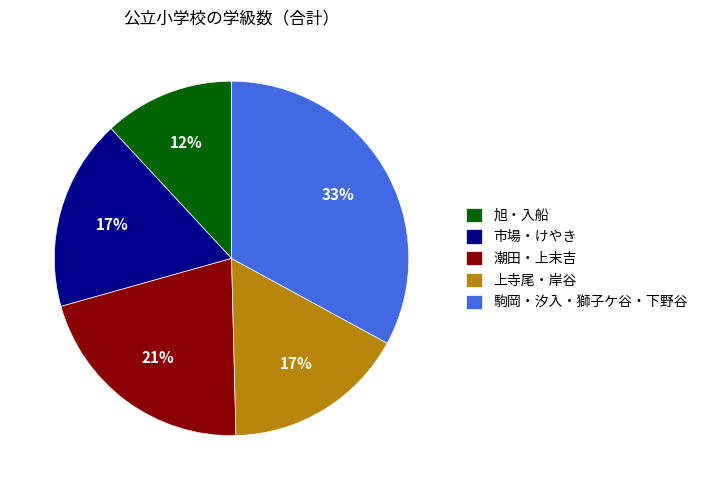

What is the largest slice in the pie chart?

駒岡・汐入・獅子ケ谷・下野谷